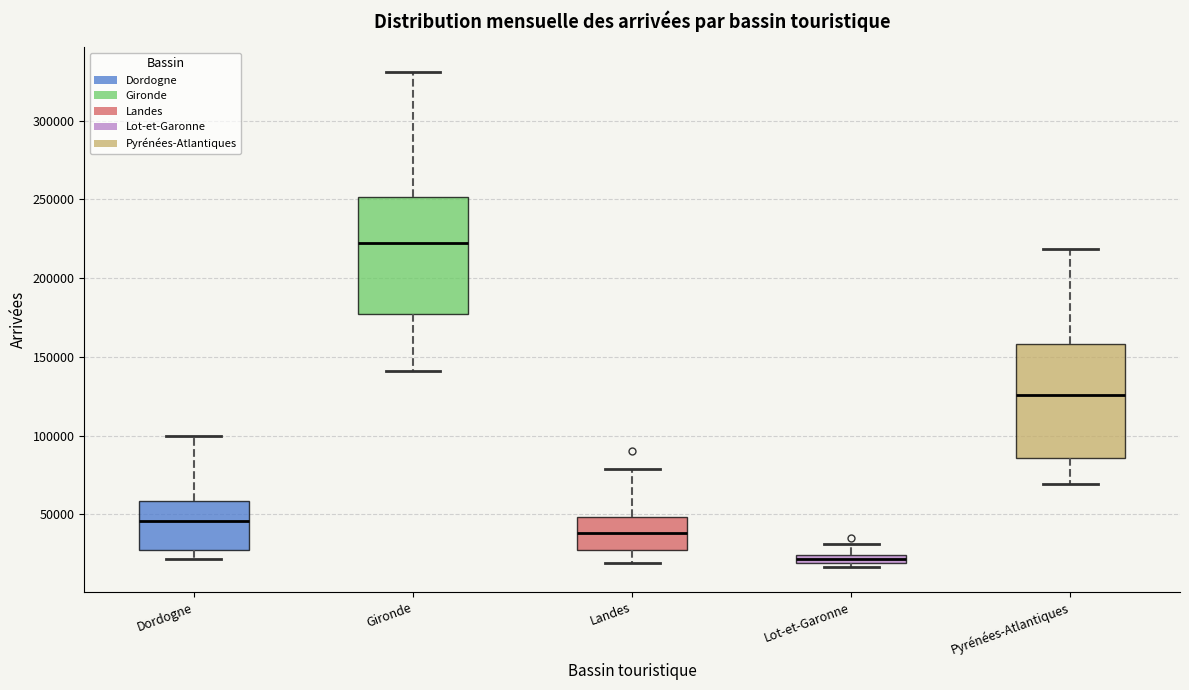

Where does the upper whisker of the box for Pyrénées-Atlantiques end on the y-axis? The values are not printed on the chart, so give them approximately, as read against the axis.

220000